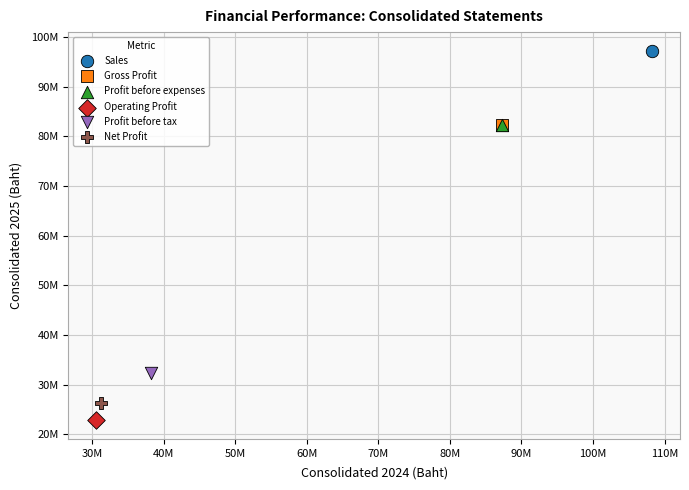

What are all the series names shown in the legend?

Sales, Gross Profit, Profit before expenses, Operating Profit, Profit before tax, Net Profit